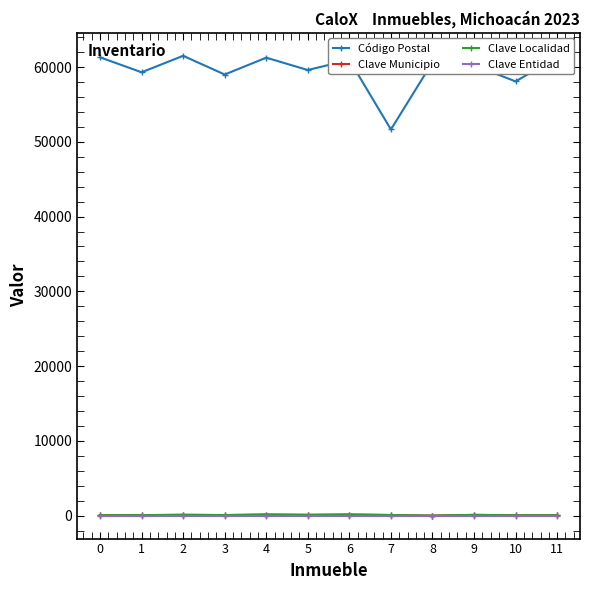

Is it true that Clave Entidad equals 28 at 5?

False